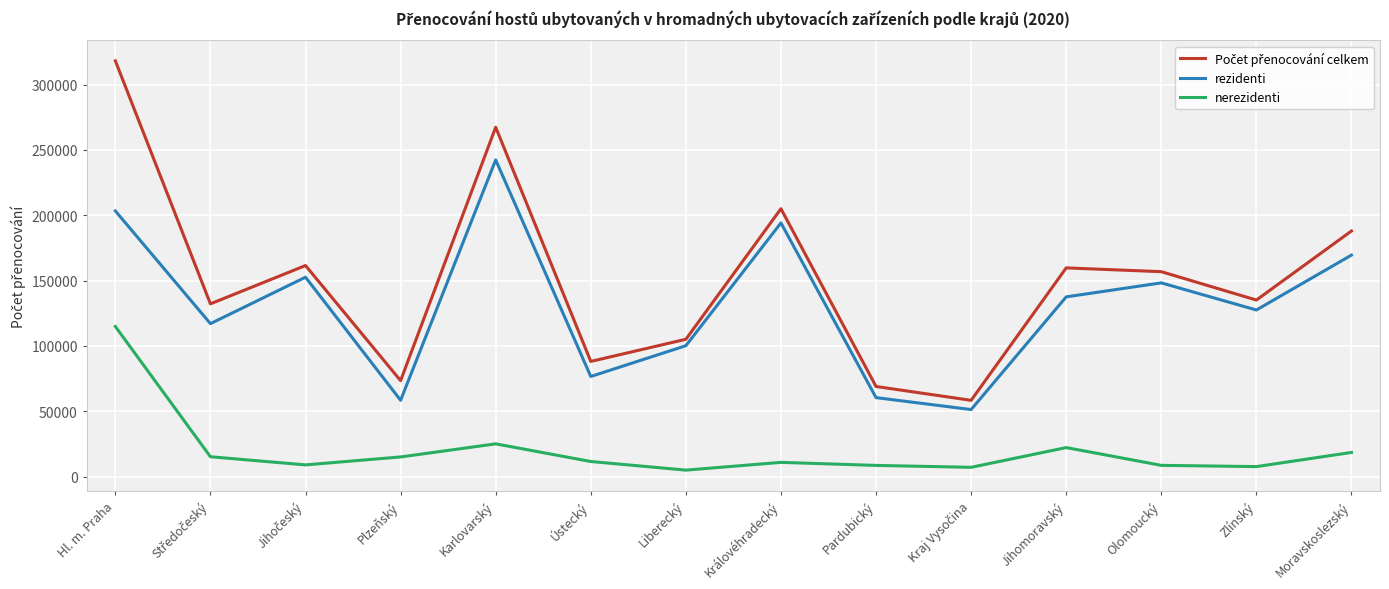

What is the total value across all series at Jihomoravský?

319406